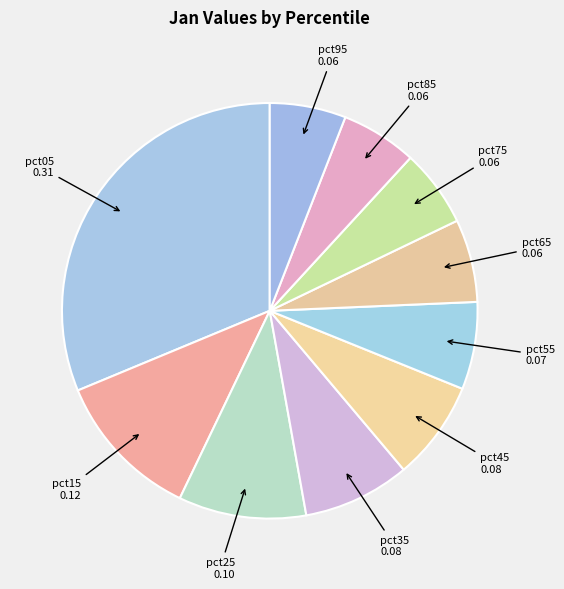

Between pct85 and pct55, which is larger?

pct55